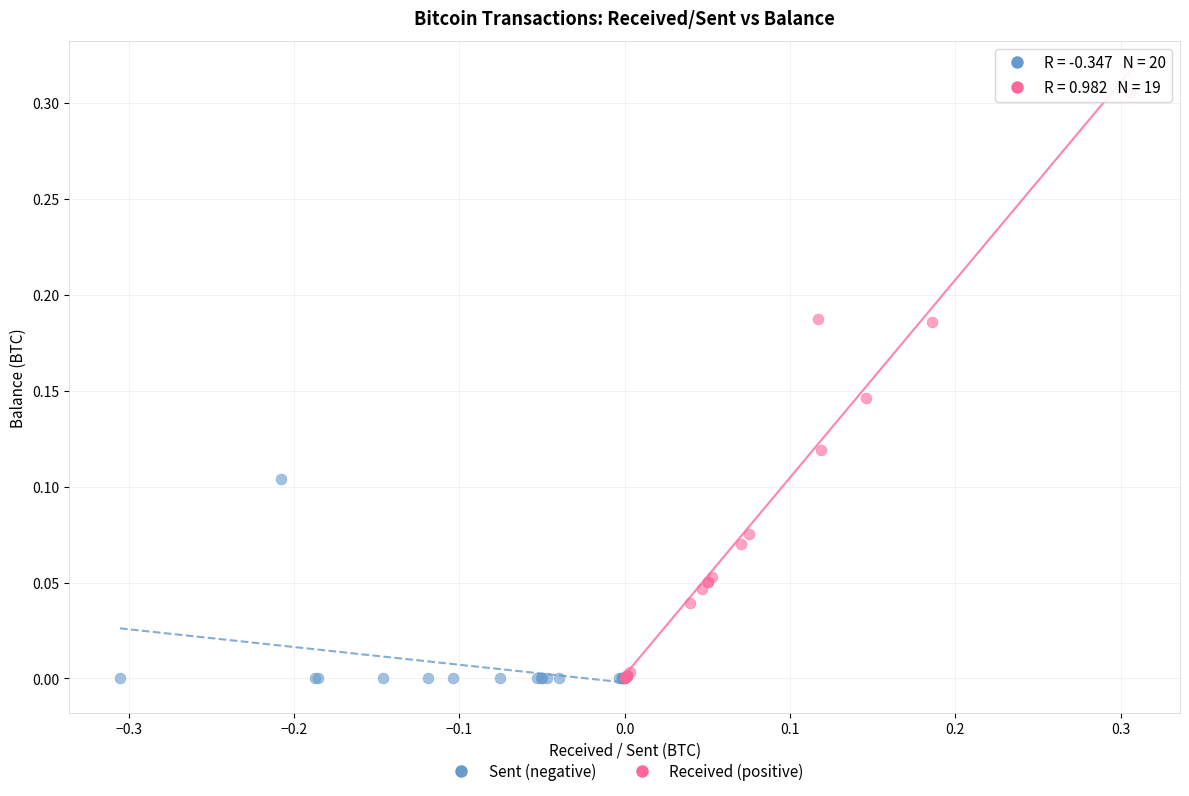

Which series has the largest Y range (max minus min)?

Received (positive)